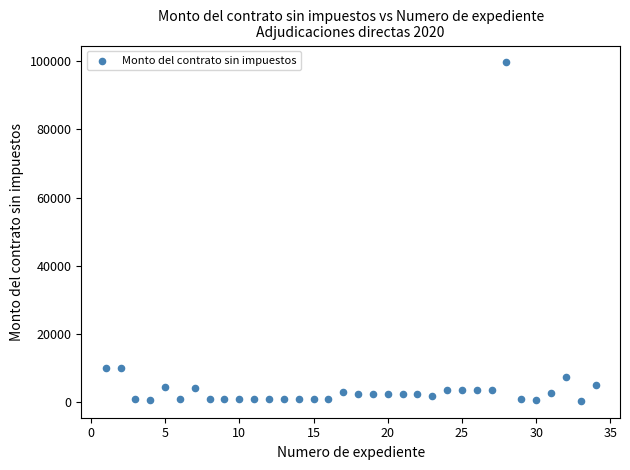

What is the range of Y values (max minus min)?

99357.2